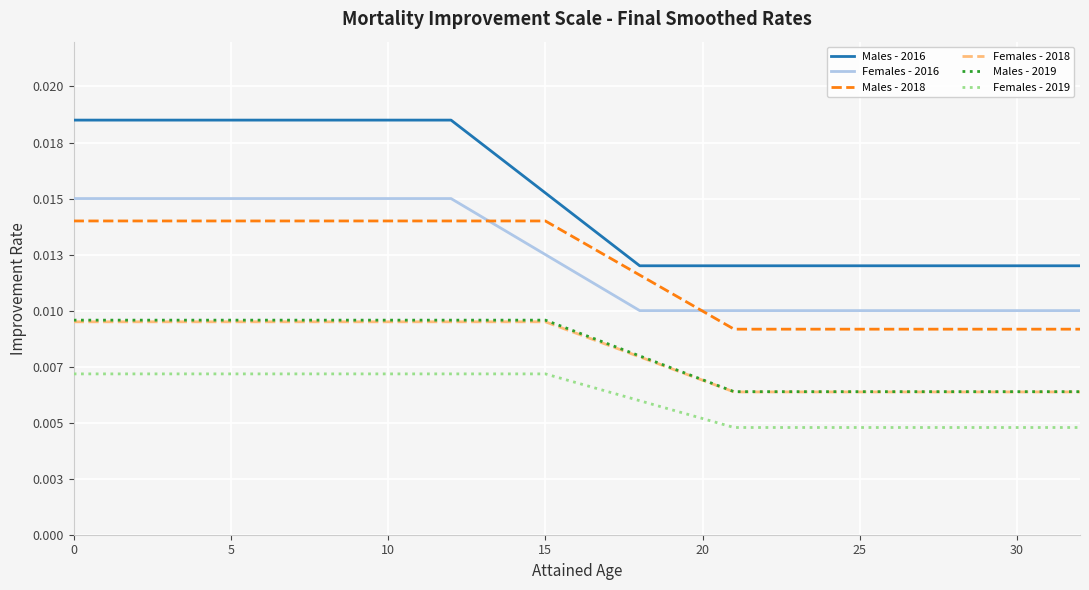

What are all the series names shown in the legend?

Males - 2016, Females - 2016, Males - 2018, Females - 2018, Males - 2019, Females - 2019